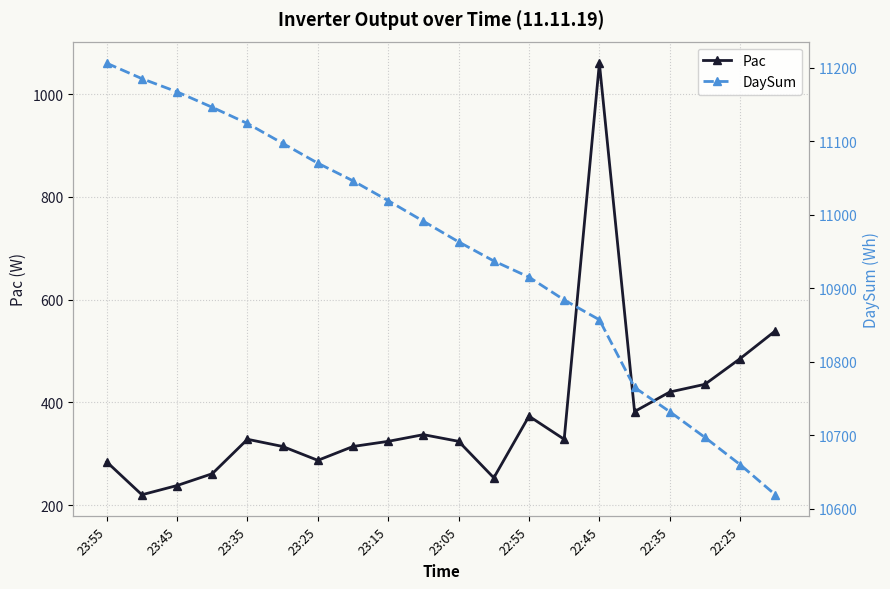

True or false: Pac and DaySum cross at least once.

False